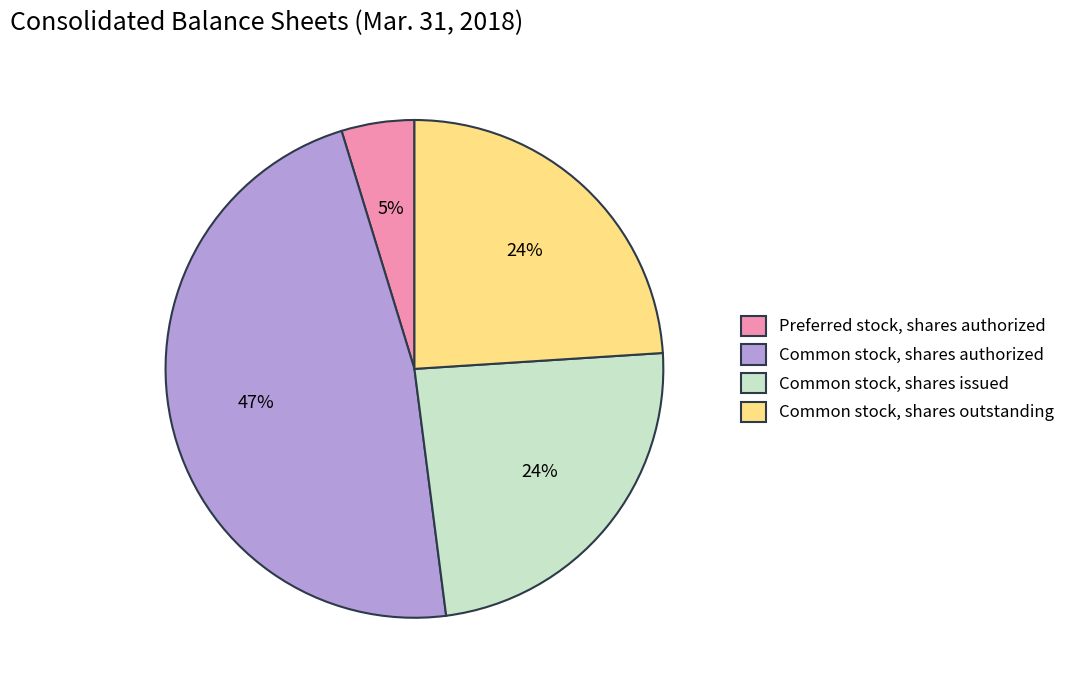

To the nearest percent, what is the average slice percentage?

25%